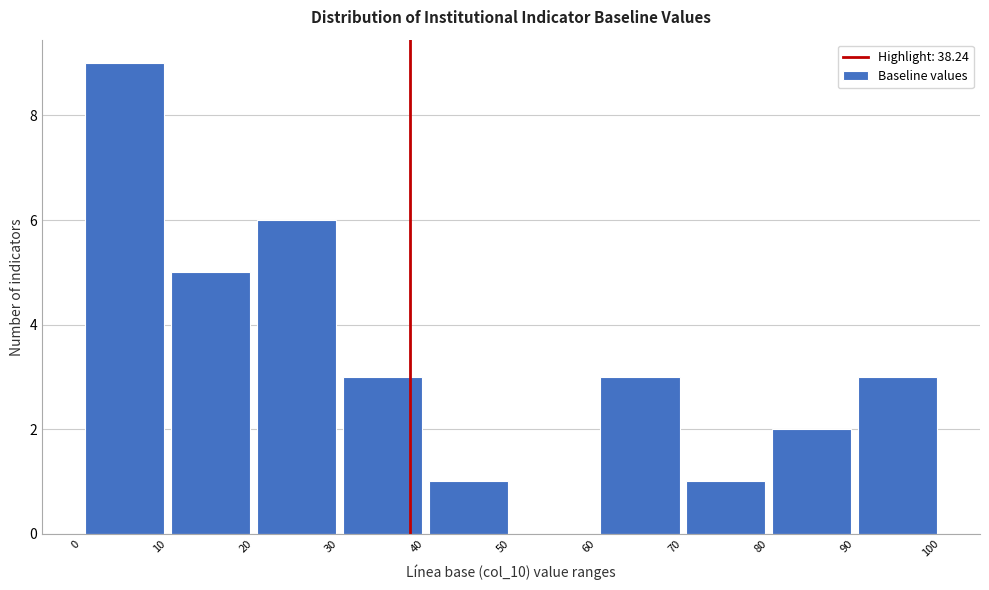

Reading left to right, list every bar in this chart as the range it spans on the x-axis followed by its height. The values are not printed on the chart, so give them approximately, as read against the axis.

0 to 10: 9
10 to 20: 5
20 to 30: 6
30 to 40: 3
40 to 50: 1
50 to 60: 0
60 to 70: 3
70 to 80: 1
80 to 90: 2
90 to 100: 3